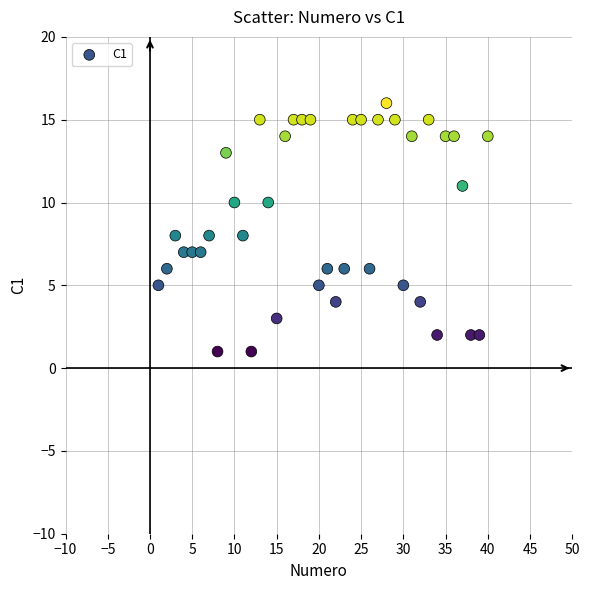

What is the range of Y values (max minus min)?

15